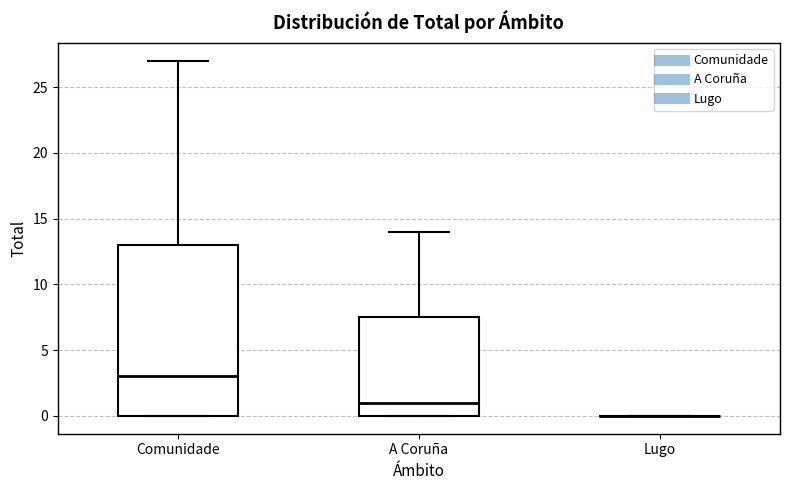

Reading left to right, read every box against the y-axis: the position of its median line, the range the box covers, and the ends of its whiskers. The values are not printed on the chart, so give them approximately, as read against the axis.

Comunidade: median 3.0, box 0.0 to 13.0, whiskers 0.0 to 27.0
A Coruña: median 1.0, box 0.0 to 7.5, whiskers 0.0 to 14.0
Lugo: box collapsed to a line at 0.0, whiskers 0.0 to 0.0